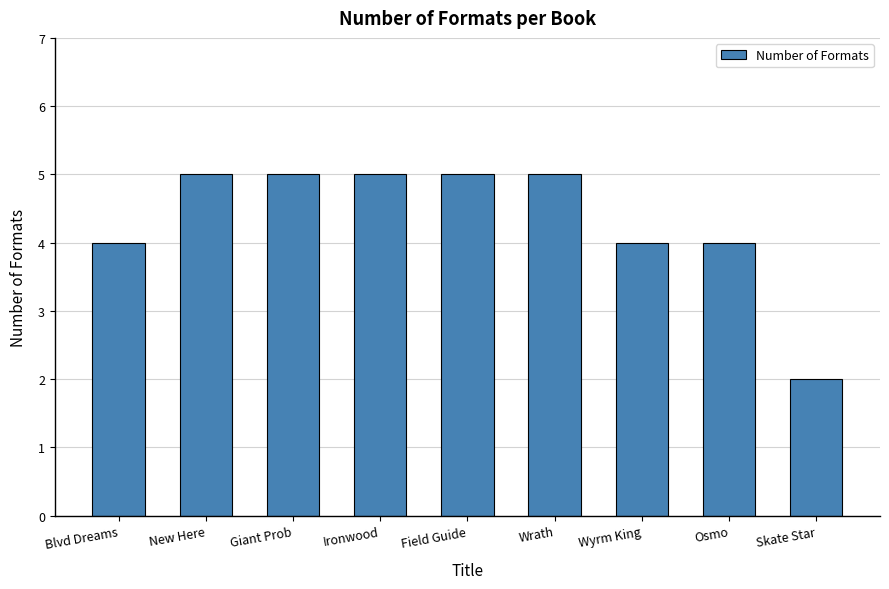

Reading left to right, extract all data points from this chart.

4	5	5	5	5	5	4	4	2